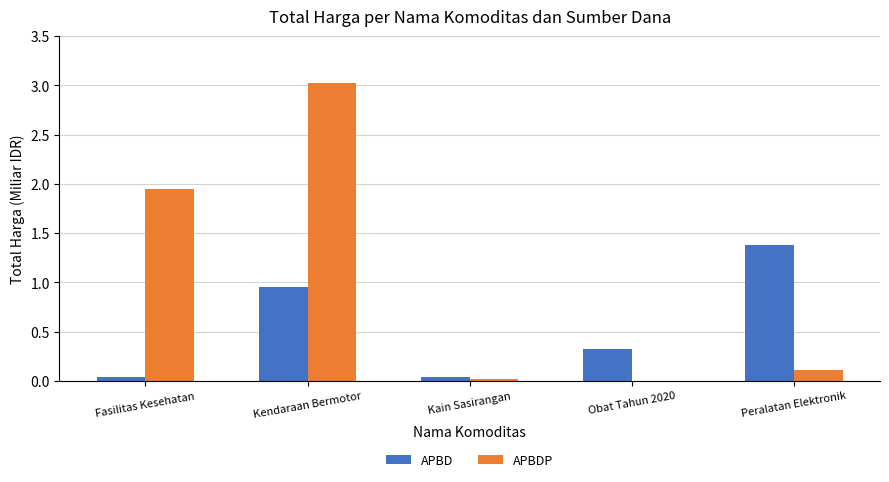

What is the highest value of the APBDP series?

3.0